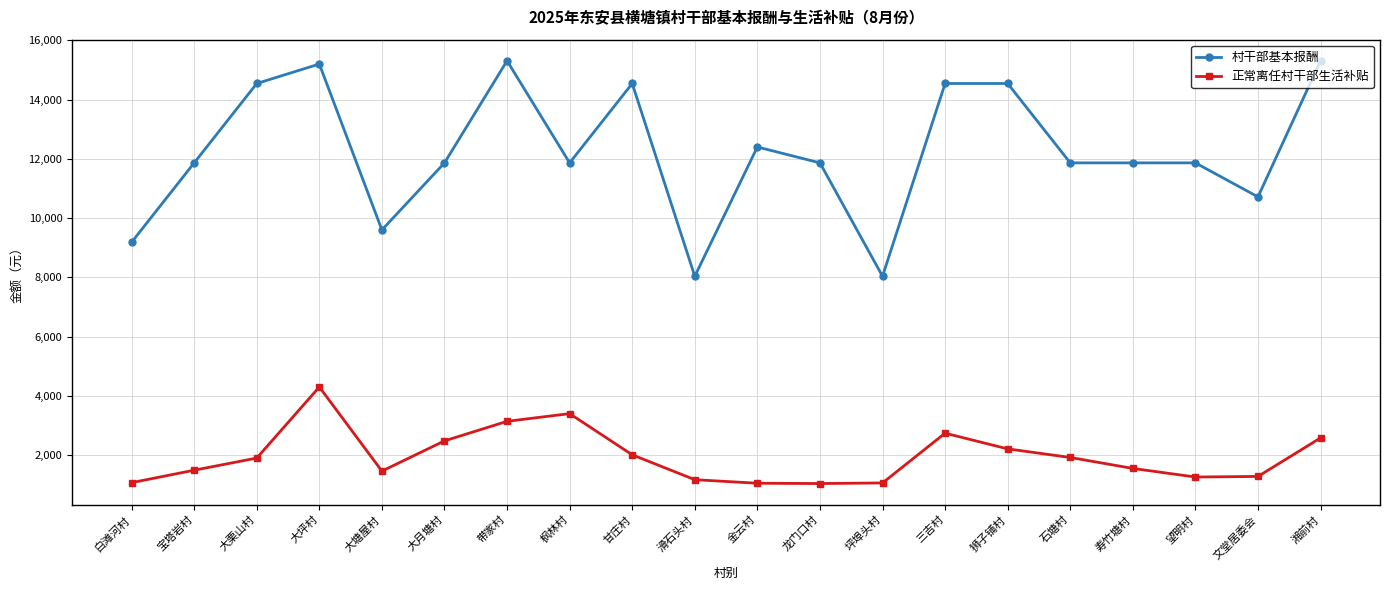

What is the label of the 4th point from the right?

寿竹塘村